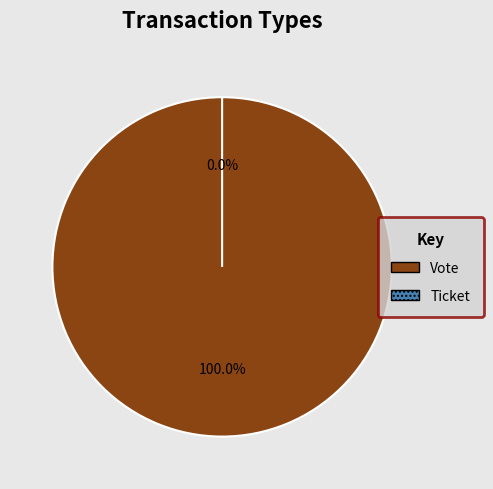

What is the smallest slice in the pie chart?

Ticket